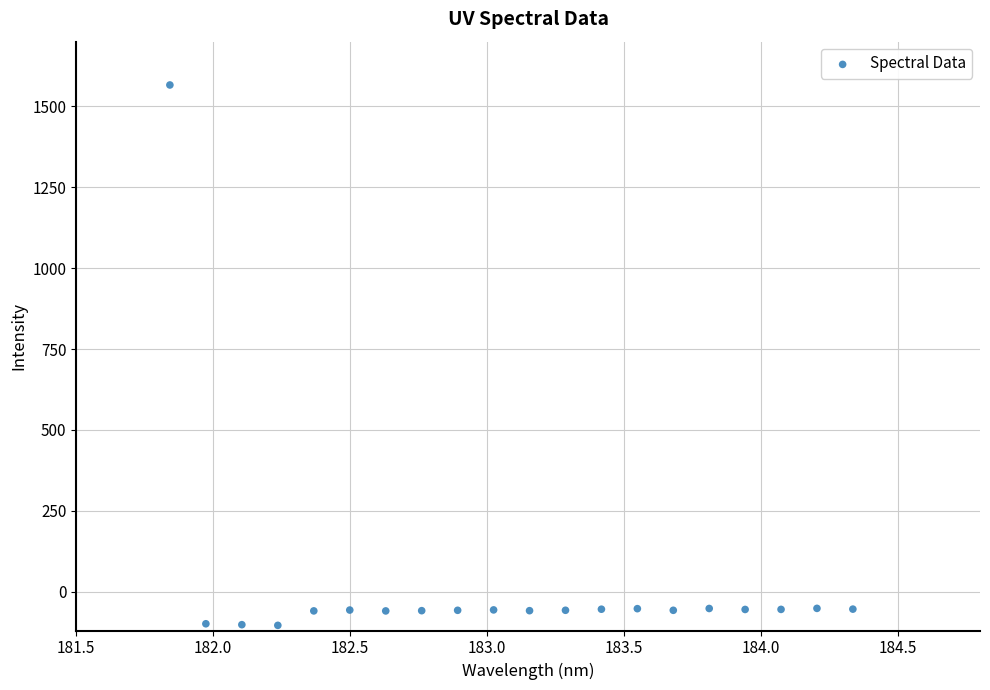

What is the range of X values (max minus min)?

2.5